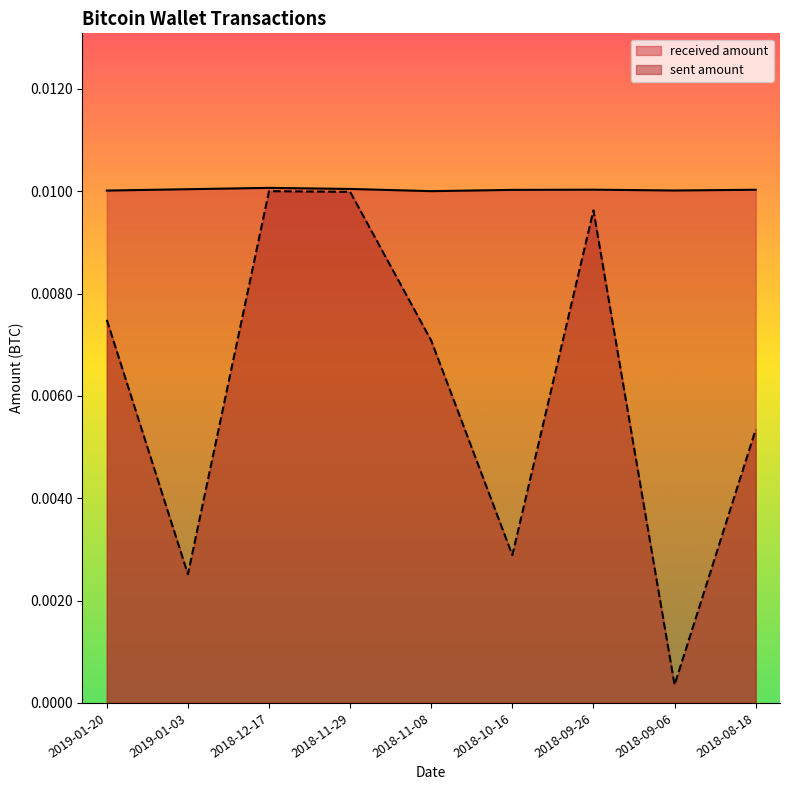

What position from the right is 2019-01-03?

8